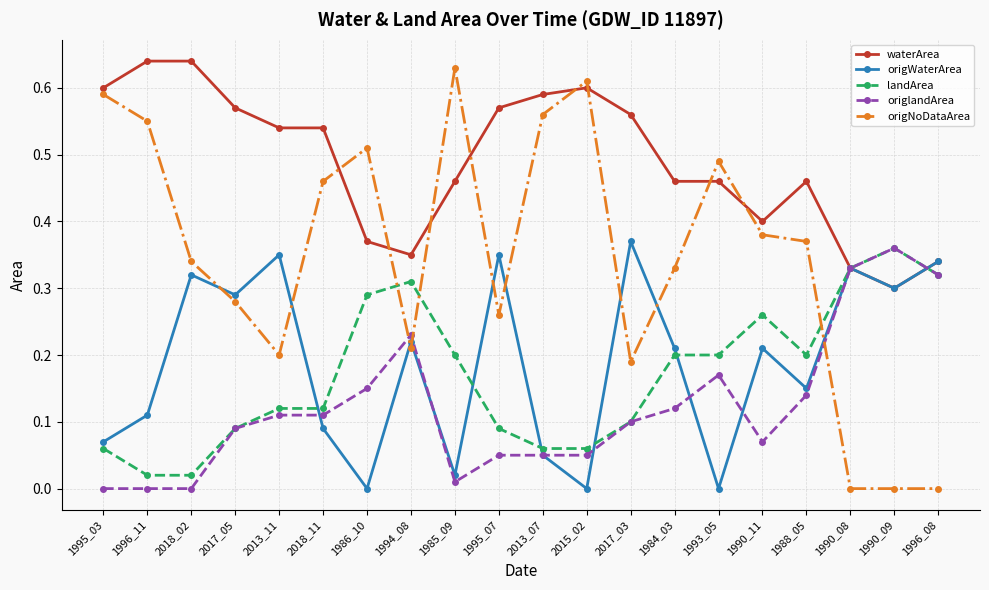

At which label does landArea reach its peak?

1990_09